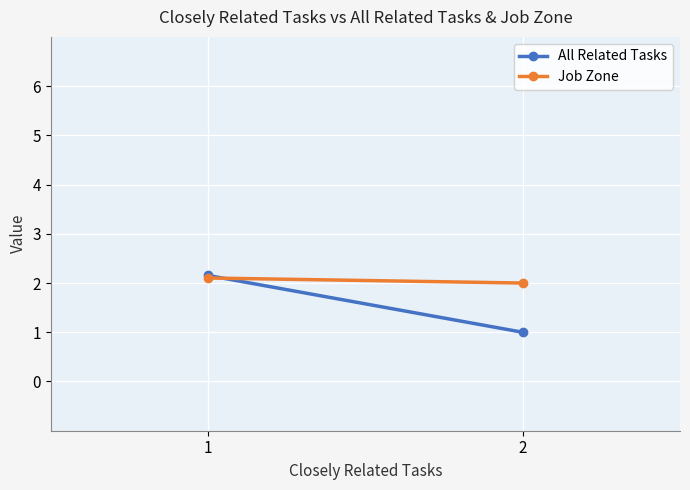

At how many categories does at least one series exceed 2?

1